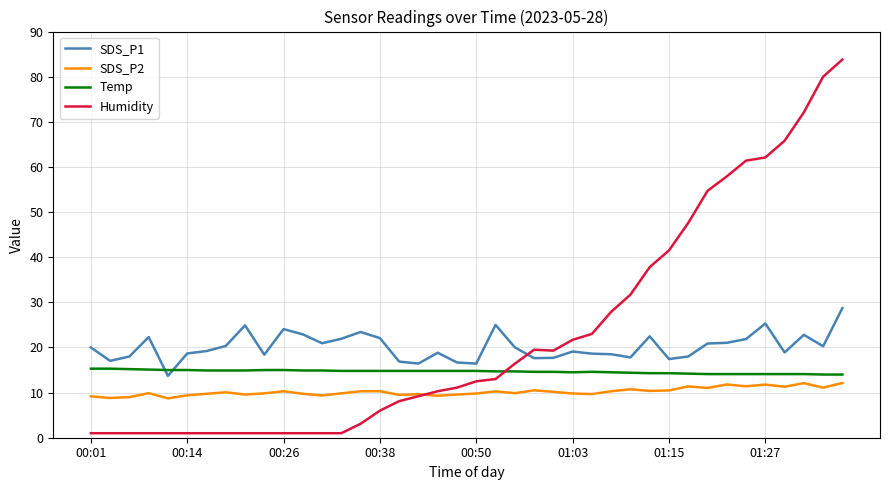

What is the greatest value displayed?

83.8